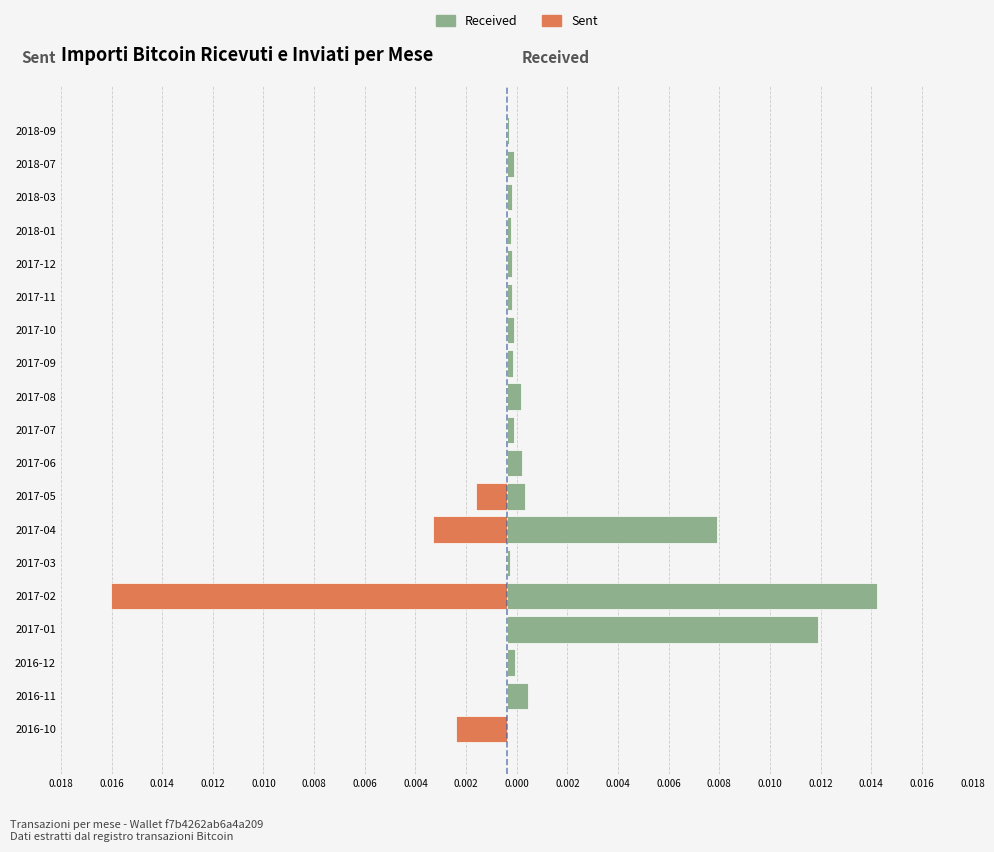

Does the chart contain stacked bars?

No